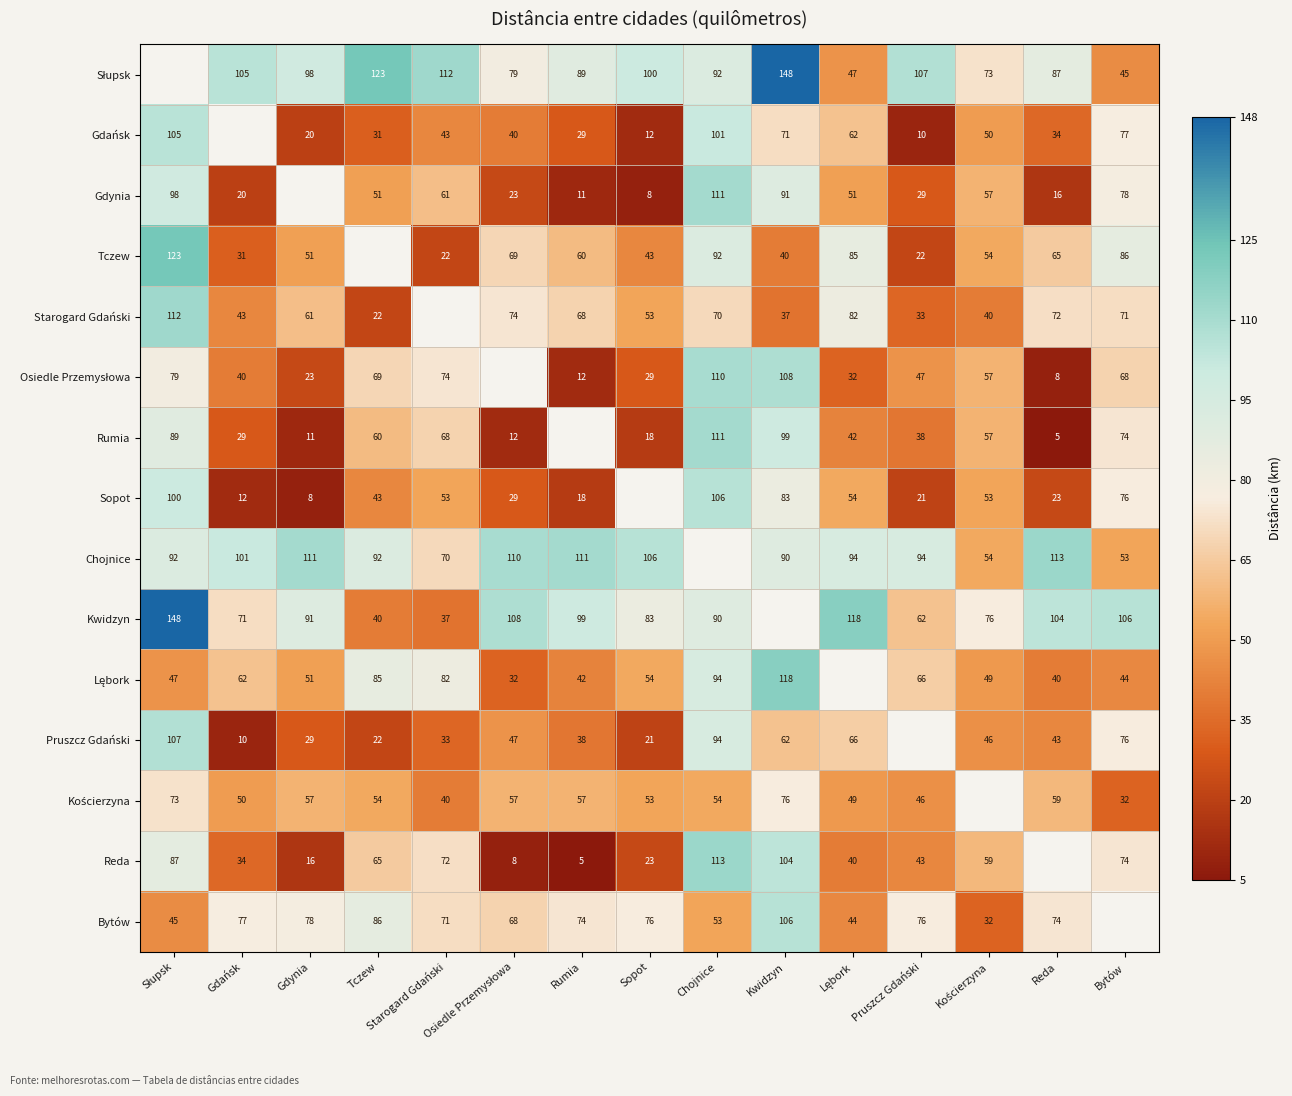

True or false: Pruszcz Gdański has a value of 38 at Rumia.

True